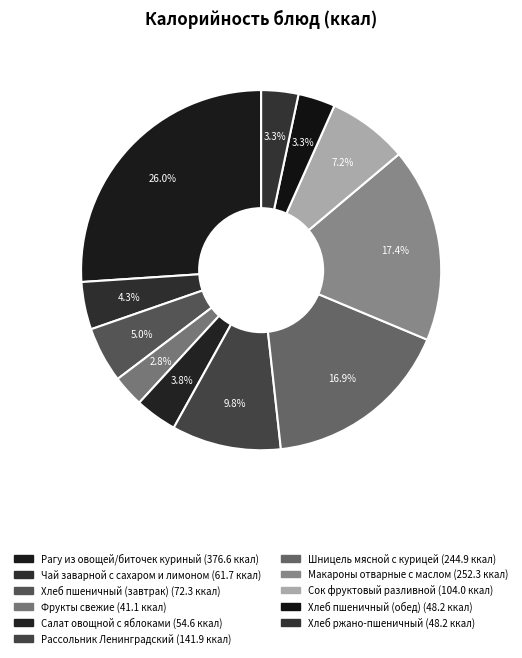

How many slices are in this pie chart?

11